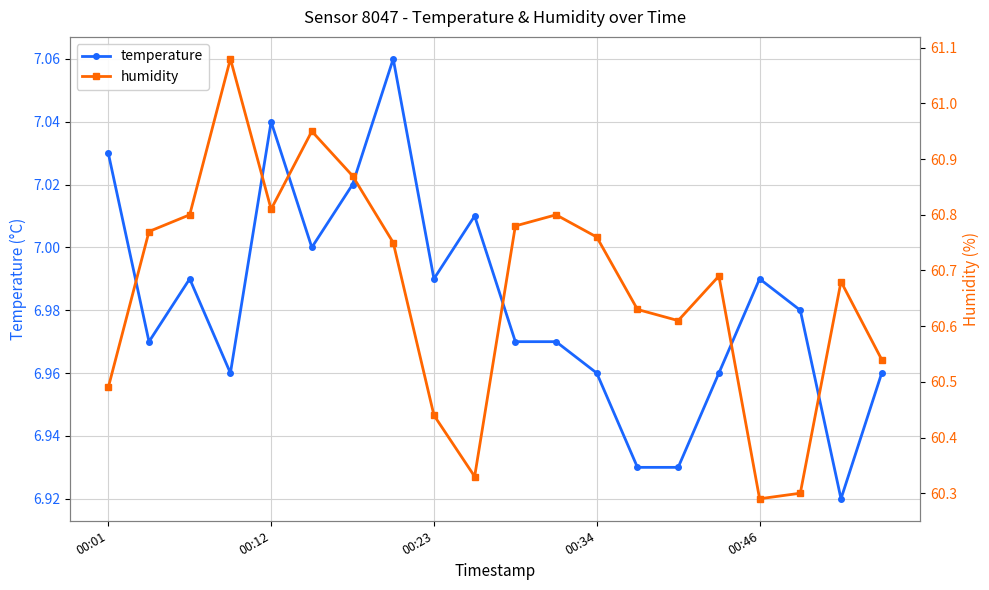

List the series in order of their peak value, lowest first.

temperature, humidity